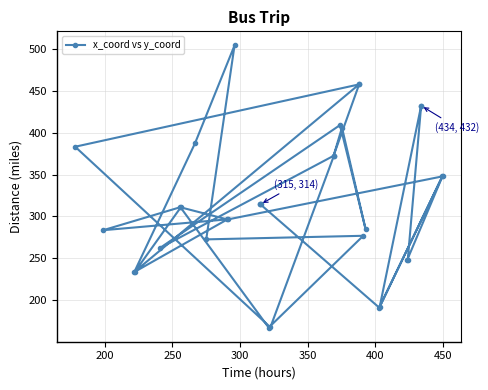

What is the difference between the second highest and second lowest values?

290.1